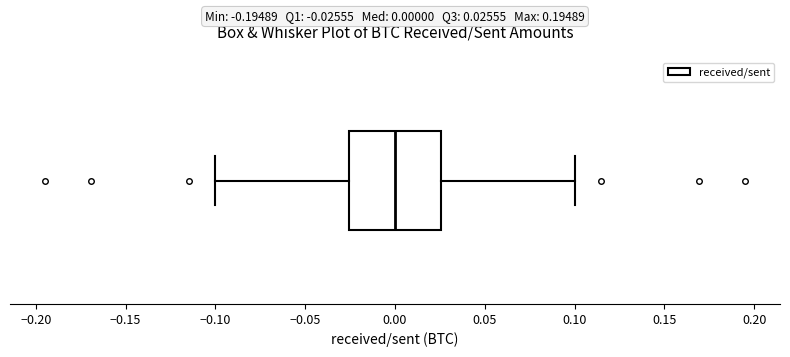

Where does the median line of the box sit on the x-axis? The values are not printed on the chart, so give them approximately, as read against the axis.

0.000